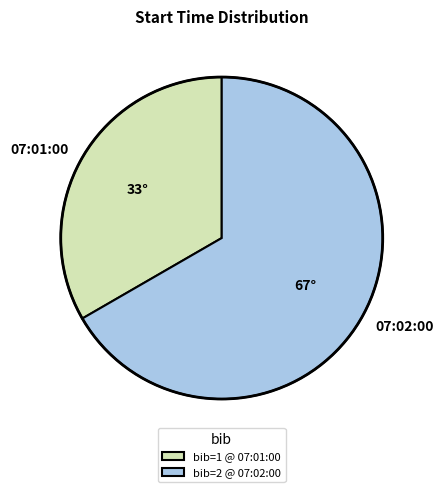

What is the largest slice in the pie chart?

07:02:00